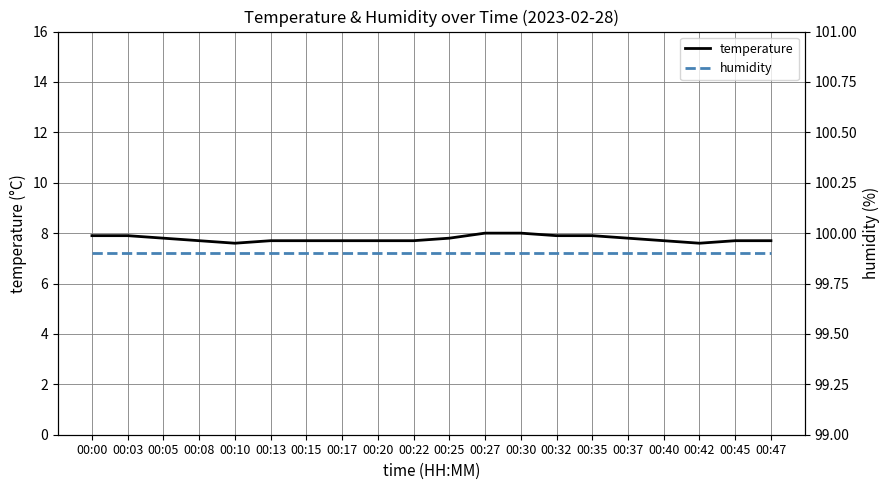

Count the number of categories in the chart.

20